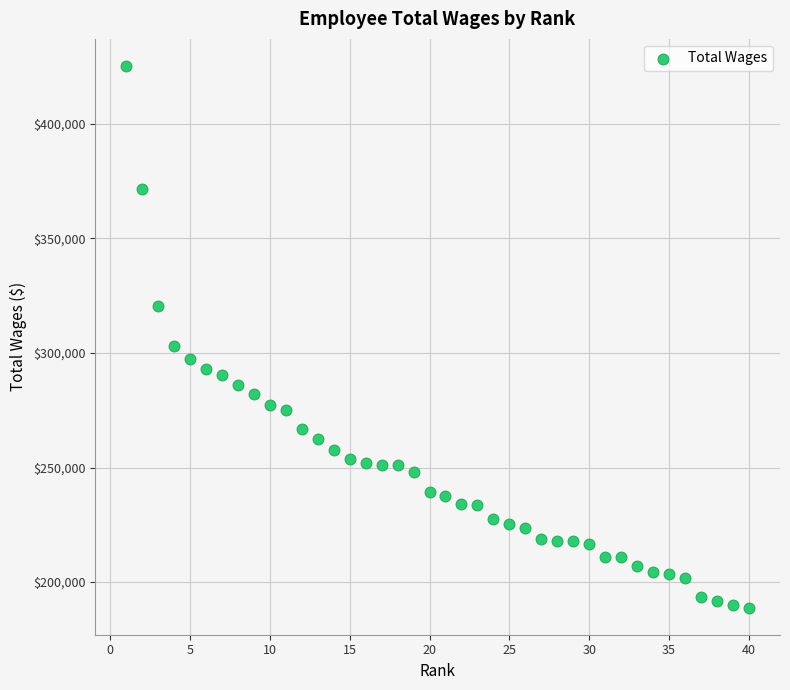

What is the range of X values (max minus min)?

39